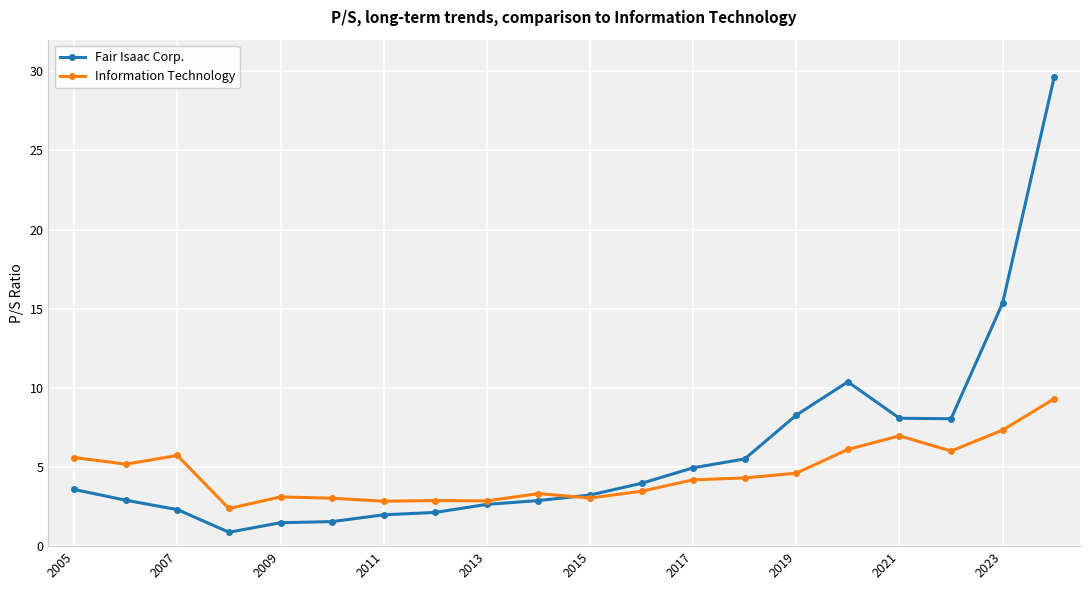

Which series has the largest total across all categories?

Fair Isaac Corp.